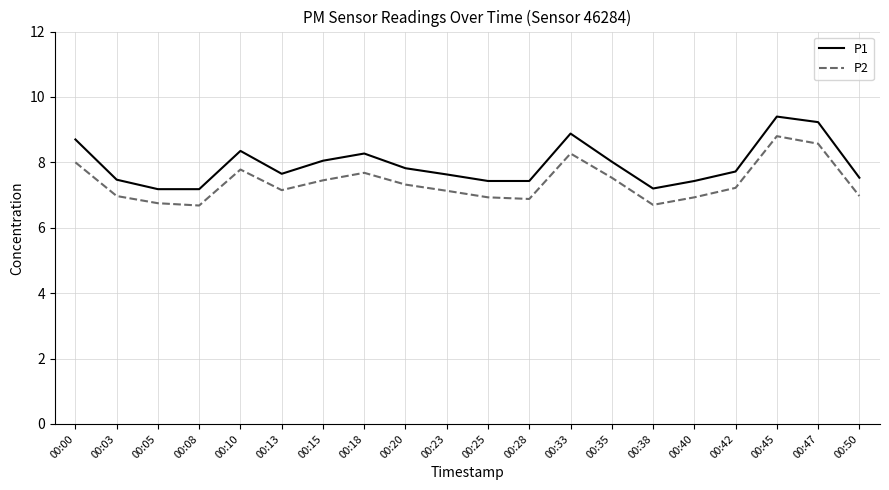

Rank the series by their maximum value, from highest to lowest.

P1, P2